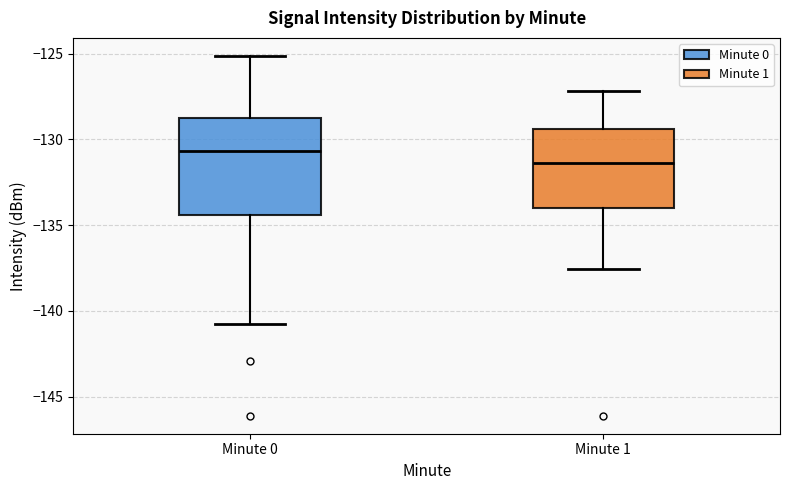

Reading left to right, read every box against the y-axis: the position of its median line, the range the box covers, and the ends of its whiskers. The values are not printed on the chart, so give them approximately, as read against the axis.

Minute 0: median -130.5, box -134.5 to -129.0, whiskers -140.5 to -125.0
Minute 1: median -131.5, box -134.0 to -129.5, whiskers -137.5 to -127.0